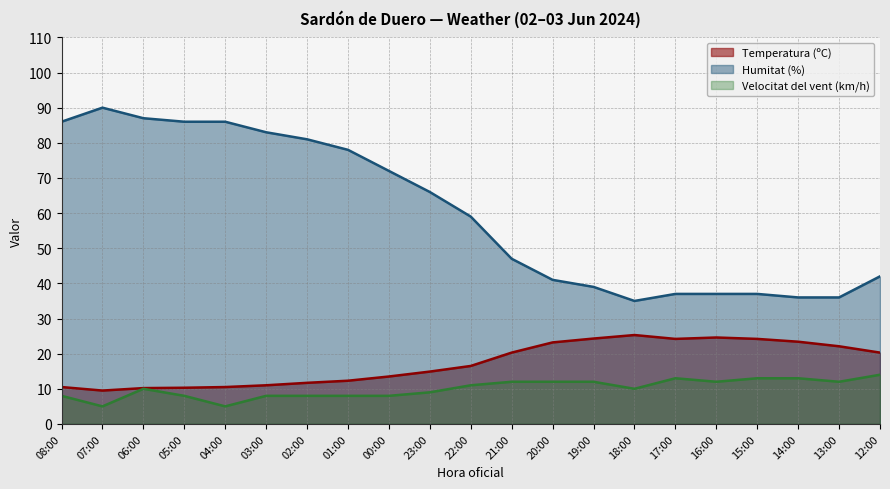

True or false: Velocitat del vent (km/h) has a value of 9.0 at 23:00.

True